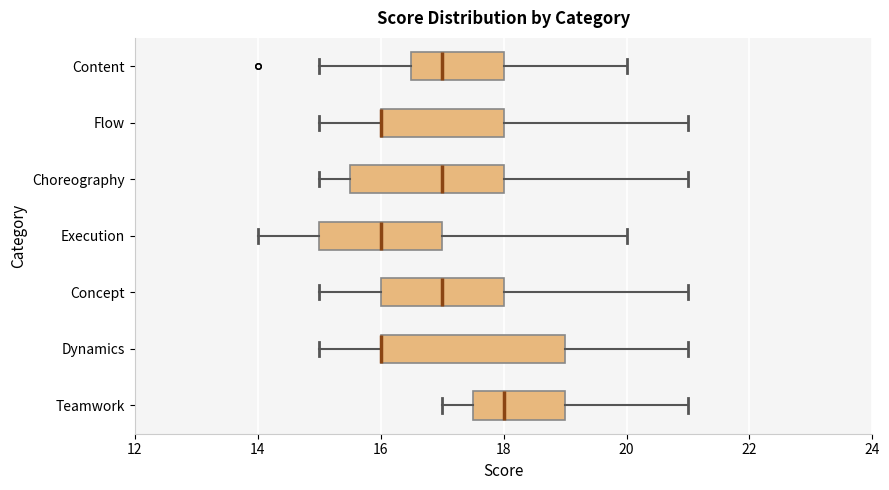

Reading bottom to top, transcribe this box plot: for each box, give where its median line is, the range the box spans, and where its two whiskers end, as read against the x-axis. The values are not printed on the chart, so give them approximately, as read against the axis.

Teamwork: median 18.0, box 17.6 to 19.0, whiskers 17.0 to 21.0
Dynamics: median 16.0 (drawn on the box's left edge), box 16.0 to 19.0, whiskers 15.0 to 21.0
Concept: median 17.0, box 16.0 to 18.0, whiskers 15.0 to 21.0
Execution: median 16.0, box 15.0 to 17.0, whiskers 14.0 to 20.0
Choreography: median 17.0, box 15.6 to 18.0, whiskers 15.0 to 21.0
Flow: median 16.0 (drawn on the box's left edge), box 16.0 to 18.0, whiskers 15.0 to 21.0
Content: median 17.0, box 16.6 to 18.0, whiskers 15.0 to 20.0